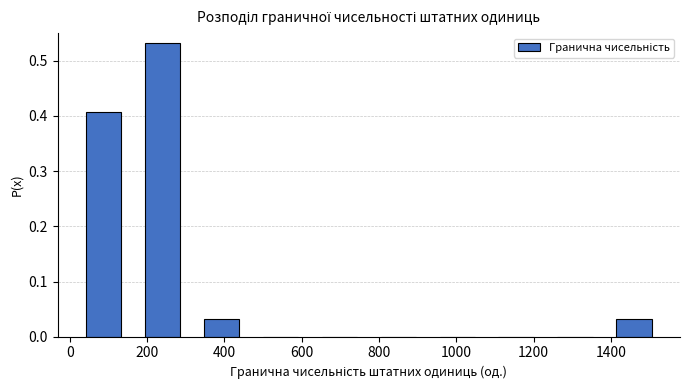

Over which range of the x-axis is the bar tallest?

160 to 320